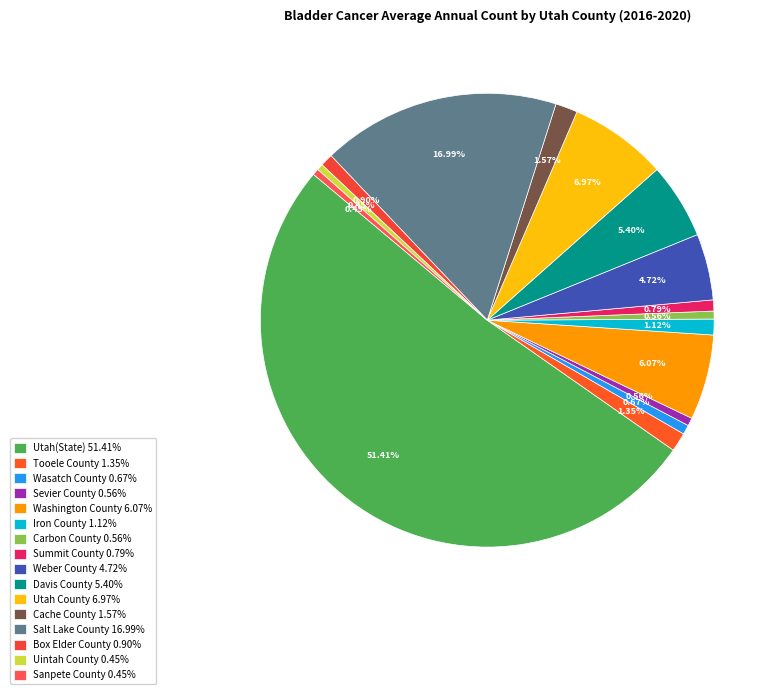

Count the number of slices in the pie.

16